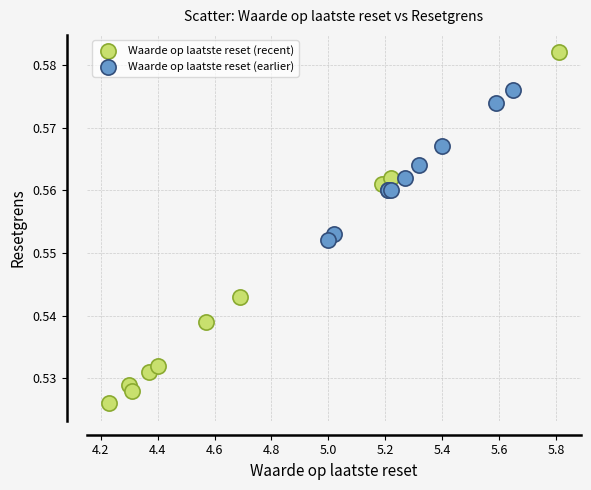

Which series contains the highest Y value?

Waarde op laatste reset (recent)